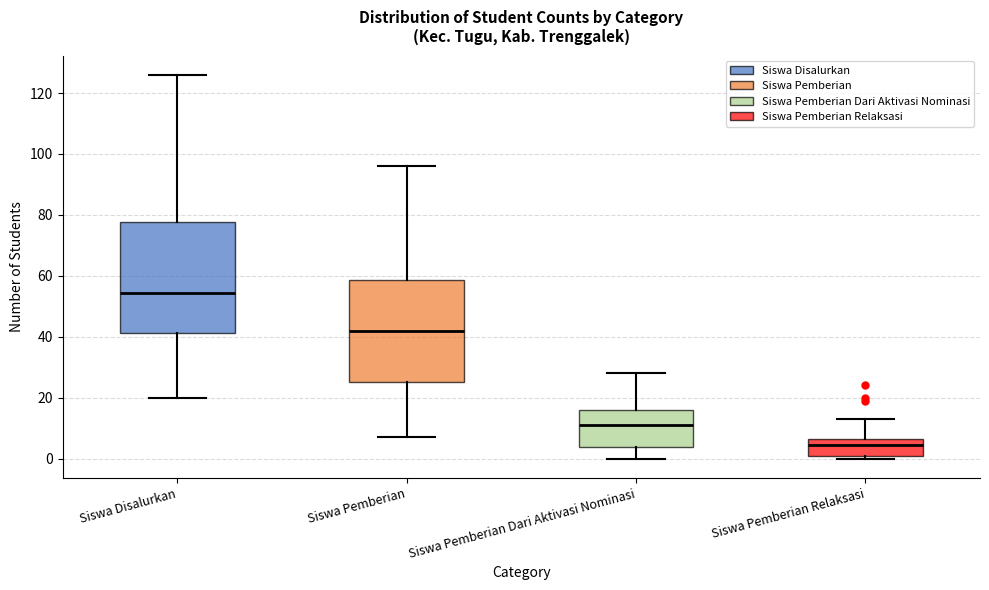

Where is the upper edge of the box for Siswa Disalurkan on the y-axis? The values are not printed on the chart, so give them approximately, as read against the axis.

78